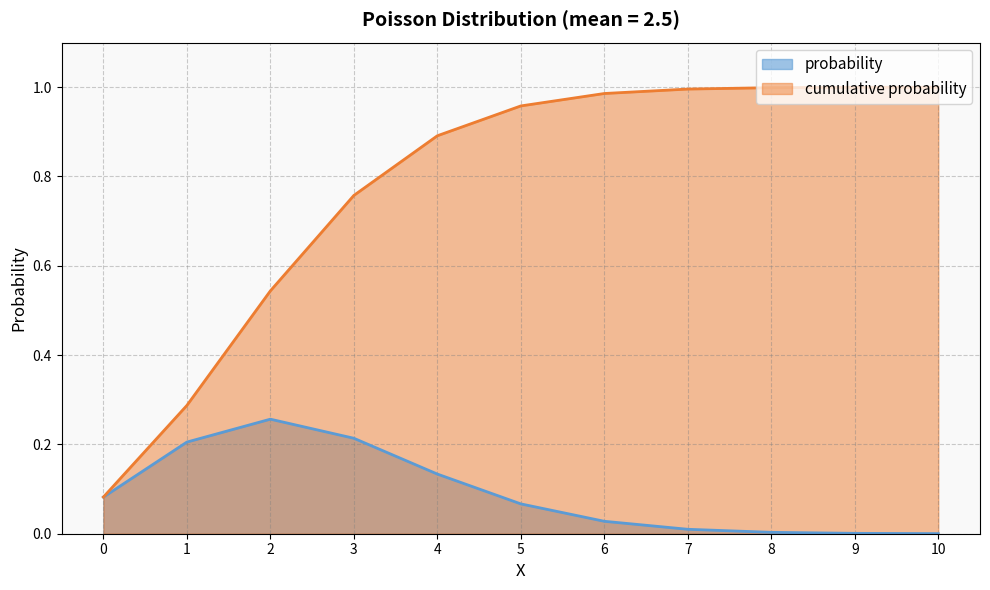

At which category is the sum across all series the highest?

4